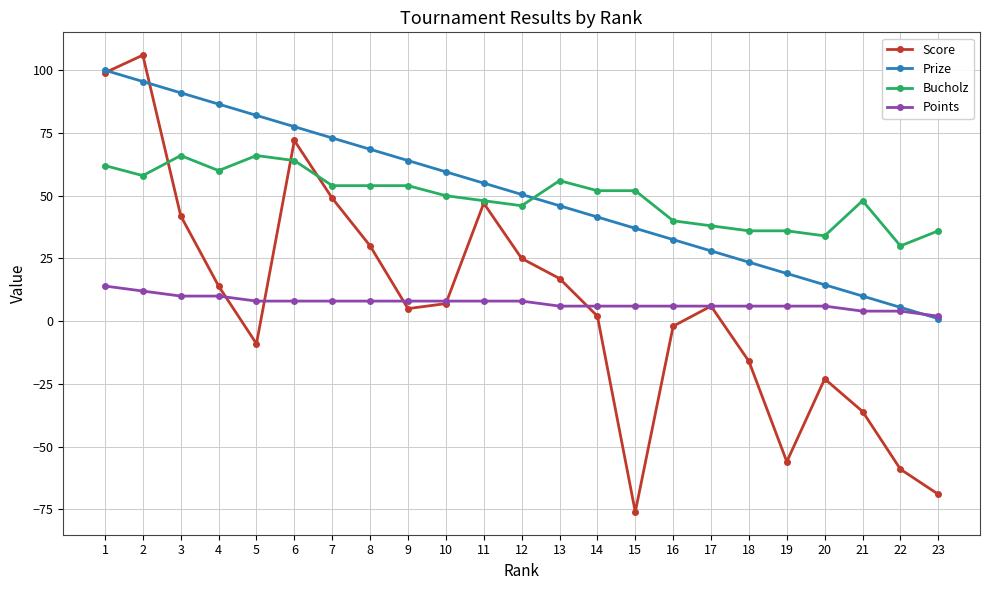

Which label corresponds to the largest value in the chart?

2